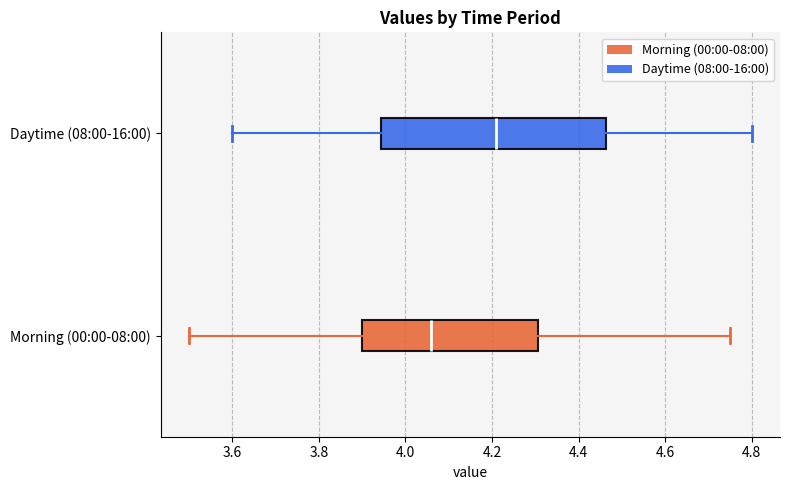

Reading bottom to top, transcribe this box plot: for each box, give where its median line is, the range the box spans, and where its two whiskers end, as read against the x-axis. The values are not printed on the chart, so give them approximately, as read against the axis.

Morning (00:00-08:00): median 4.06, box 3.90 to 4.30, whiskers 3.50 to 4.76
Daytime (08:00-16:00): median 4.22, box 3.94 to 4.46, whiskers 3.60 to 4.80